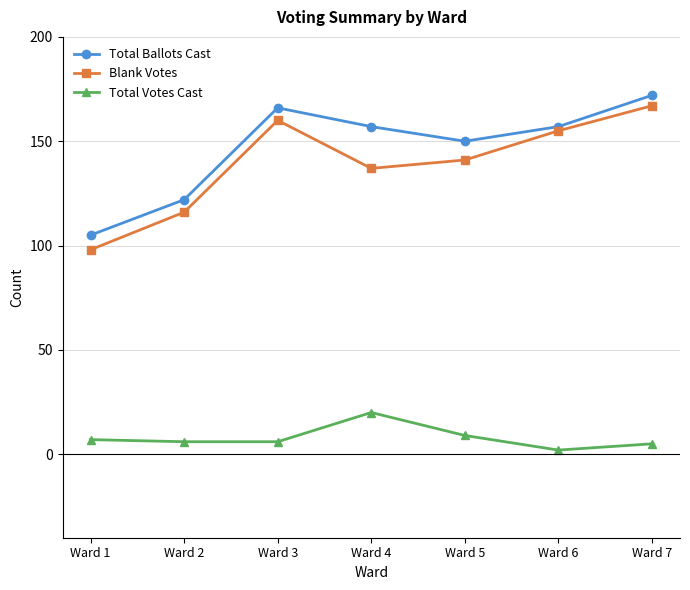

Reading left to right, list all the values displayed in this chart.

Total Ballots Cast: 105	122	166	157	150	157	172
Blank Votes: 98	116	160	137	141	155	167
Total Votes Cast: 7	6	6	20	9	2	5